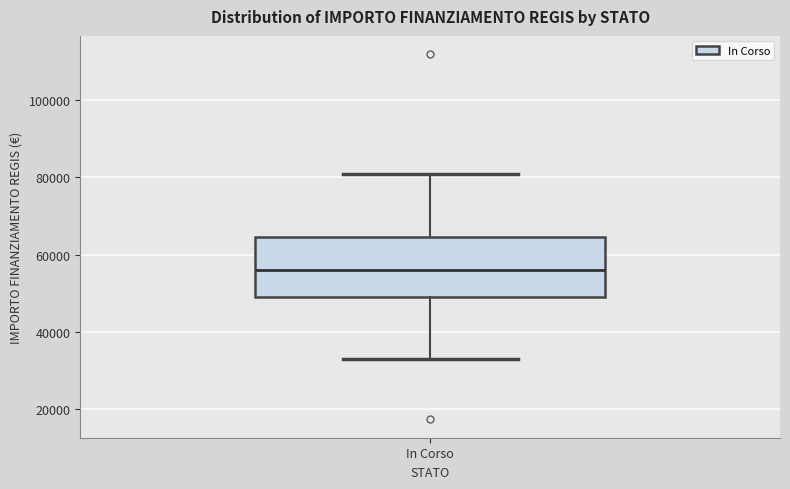

Read this box plot against the y-axis: the position of the median line, the range covered by the box, and the ends of both whiskers. The values are not printed on the chart, so give them approximately, as read against the axis.

median 56000, box 50000 to 64000, whiskers 32000 to 80000